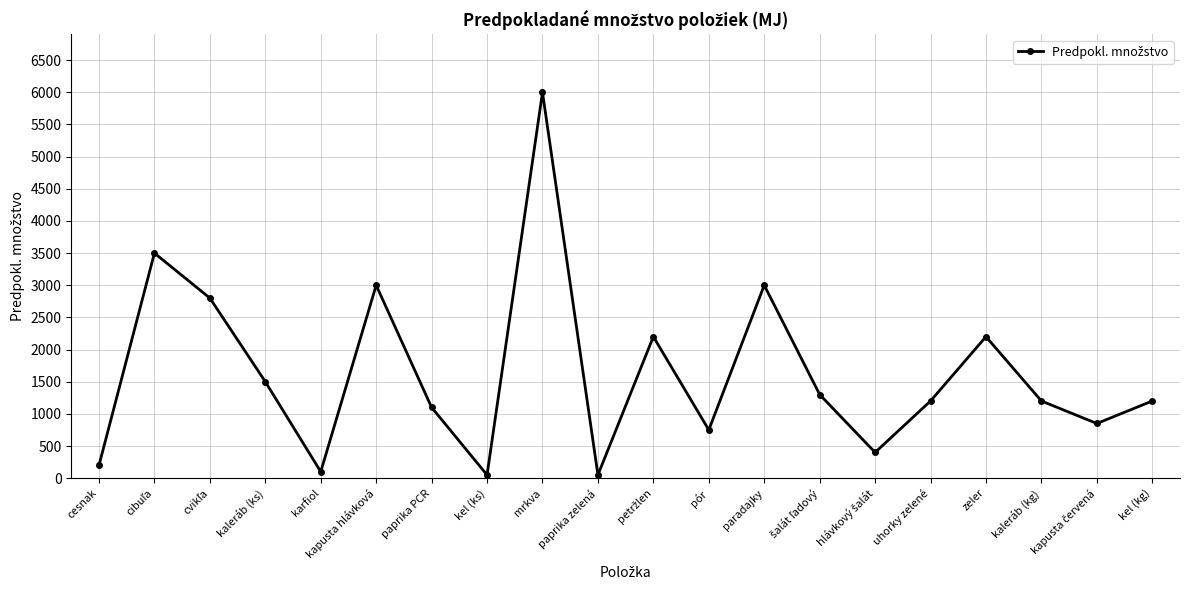

What position from the right is kaleráb (kg)?

3